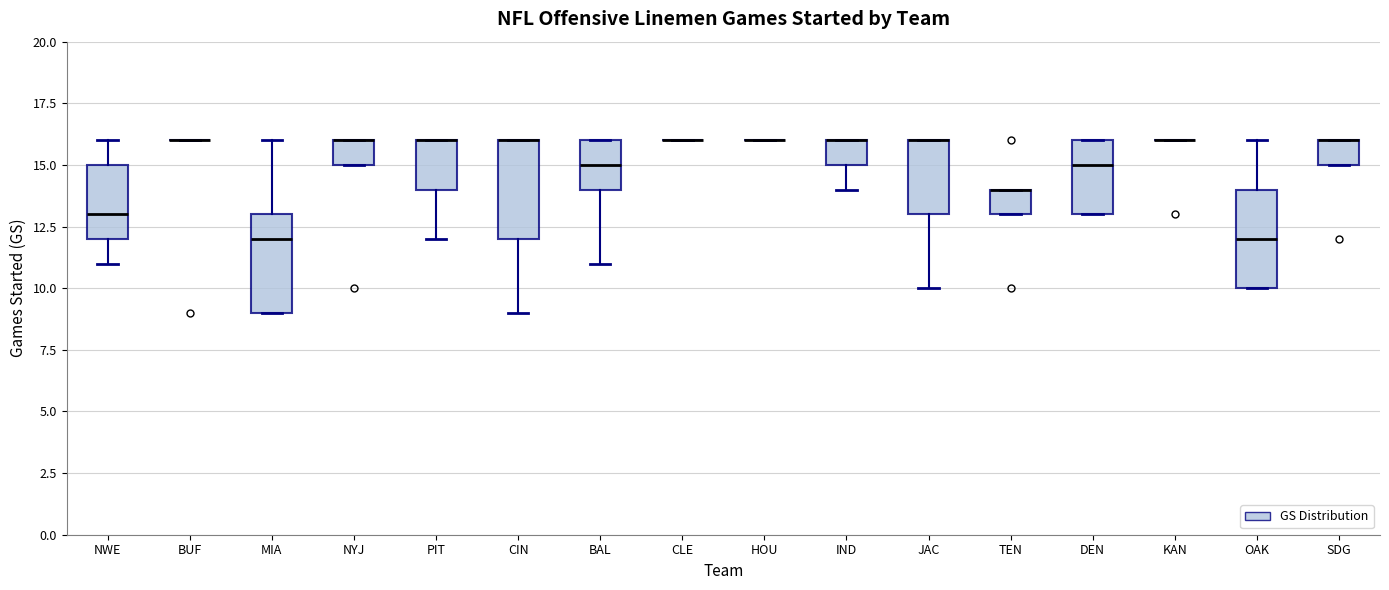

Reading left to right, transcribe this box plot: for each box, give where its median line is, the range the box spans, and where its two whiskers end, as read against the y-axis. The values are not printed on the chart, so give them approximately, as read against the axis.

NWE: median 13, box 12 to 15, whiskers 11 to 16
BUF: box collapsed to a line at 16, whiskers 16 to 16
MIA: median 12, box 9 to 13, whiskers 9 to 16
NYJ: median 16 (drawn on the box's upper edge), box 15 to 16, whiskers 15 to 16
PIT: median 16 (drawn on the box's upper edge), box 14 to 16, whiskers 12 to 16
CIN: median 16 (drawn on the box's upper edge), box 12 to 16, whiskers 9 to 16
BAL: median 15, box 14 to 16, whiskers 11 to 16
CLE: box collapsed to a line at 16, whiskers 16 to 16
HOU: box collapsed to a line at 16, whiskers 16 to 16
IND: median 16 (drawn on the box's upper edge), box 15 to 16, whiskers 14 to 16
JAC: median 16 (drawn on the box's upper edge), box 13 to 16, whiskers 10 to 16
TEN: median 14 (drawn on the box's upper edge), box 13 to 14, whiskers 13 to 14
DEN: median 15, box 13 to 16, whiskers 13 to 16
KAN: box collapsed to a line at 16, whiskers 16 to 16
OAK: median 12, box 10 to 14, whiskers 10 to 16
SDG: median 16 (drawn on the box's upper edge), box 15 to 16, whiskers 15 to 16